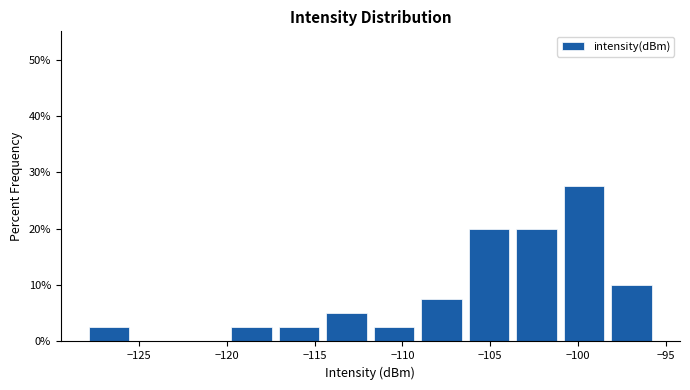

Reading left to right, transcribe this chart: for each bar, give the range it covers on the x-axis and its height. Neither the bar edges nor the heights are printed on the chart, so give them approximately, as read against the axes.

-128.0 to -125.0: 3
-125.0 to -122.5: 0
-122.5 to -120.0: 0
-120.0 to -117.0: 3
-117.0 to -114.5: 3
-114.5 to -111.5: 5
-111.5 to -109.0: 3
-109.0 to -106.0: 8
-106.0 to -103.5: 20
-103.5 to -101.0: 20
-101.0 to -98.0: 28
-98.0 to -95.5: 10